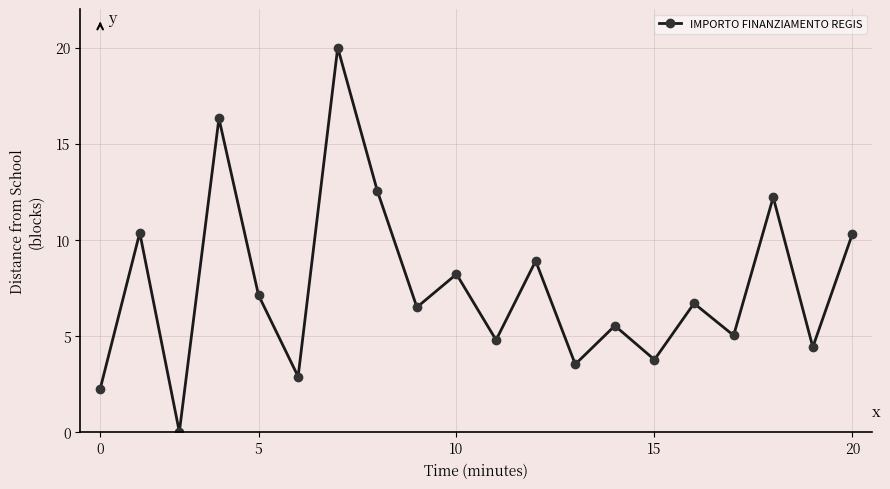

How many values are above zero?

19